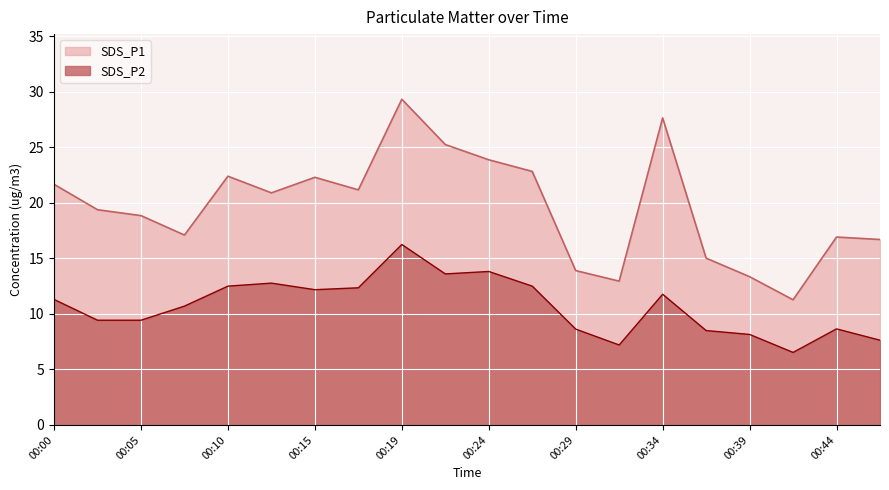

Count the number of categories in the chart.

20